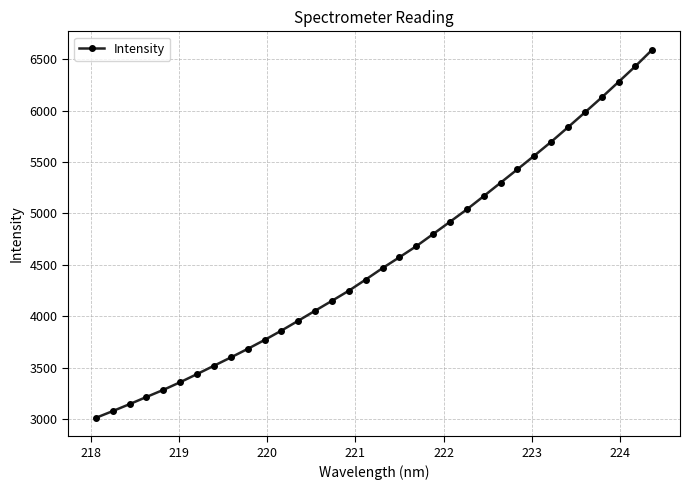

What is the sum of all values?

154623.4